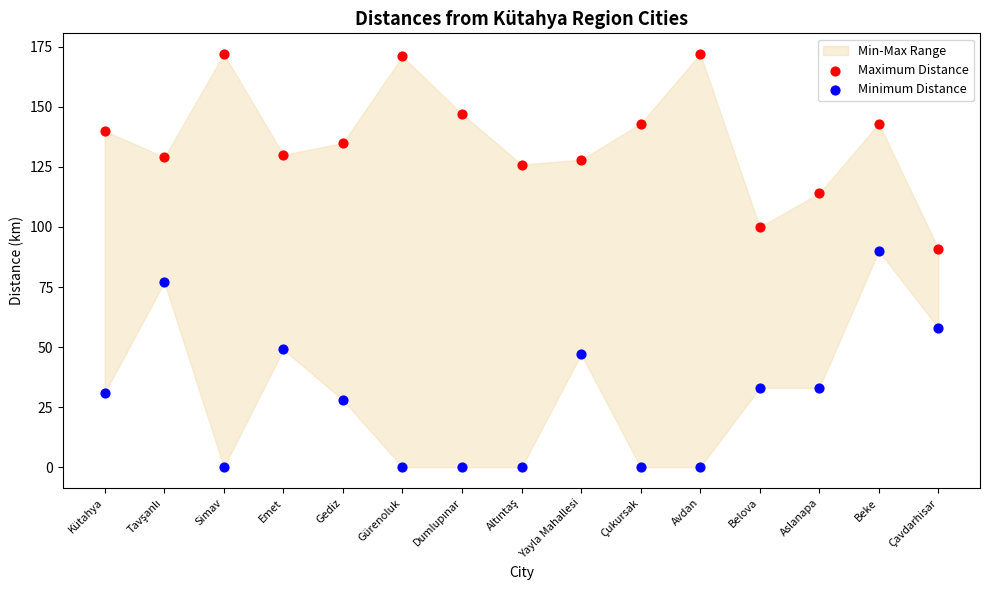

Which series has the largest Y range (max minus min)?

Minimum Distance